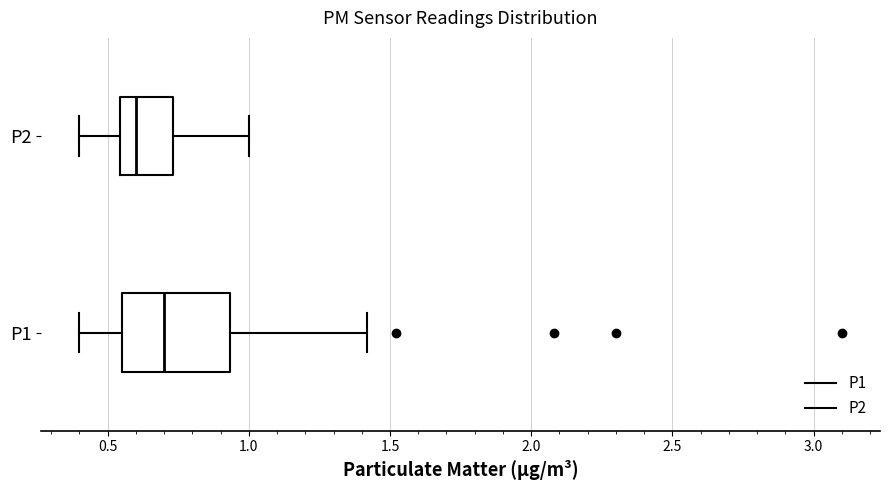

Reading bottom to top, read every box against the x-axis: the position of its median line, the range the box covers, and the ends of its whiskers. The values are not printed on the chart, so give them approximately, as read against the axis.

P1: median 0.70, box 0.55 to 0.95, whiskers 0.40 to 1.40
P2: median 0.60, box 0.55 to 0.75, whiskers 0.40 to 1.00